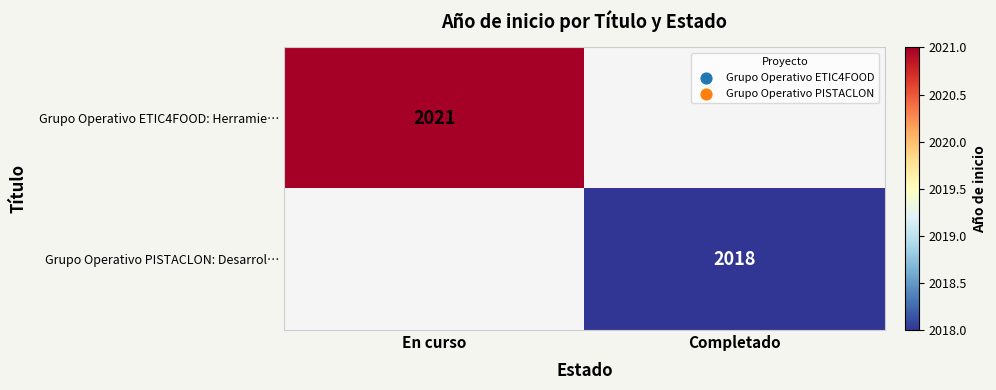

Between En curso and Completado, which is larger?

En curso